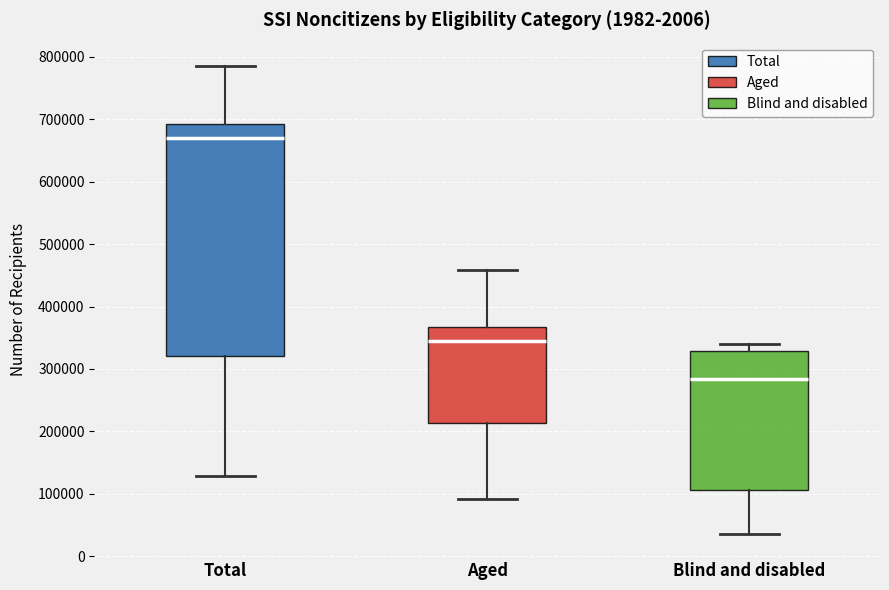

Comparing the boxes themselves (not the whiskers), which one is the tallest?

Total